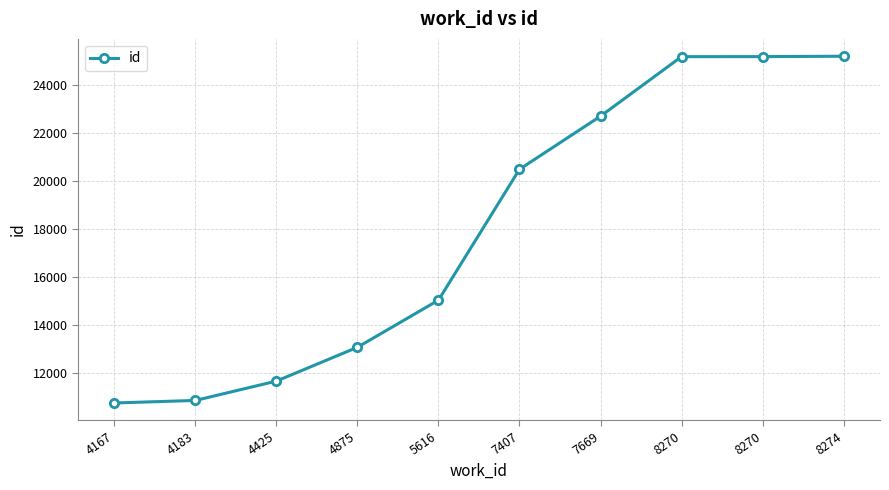

How many lines are shown in the chart?

1